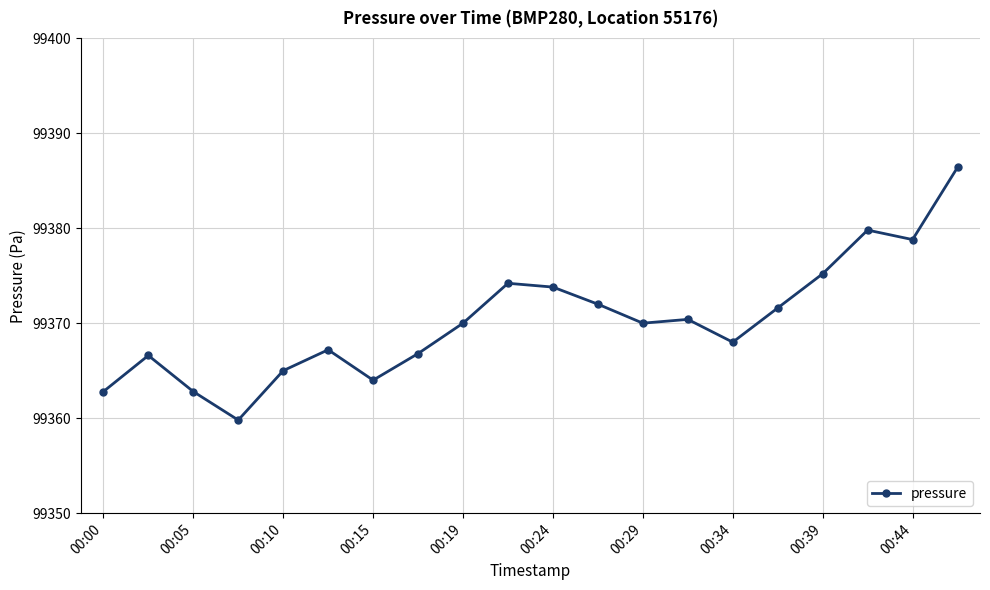

What is the value of the 3rd point from the left?

99362.8